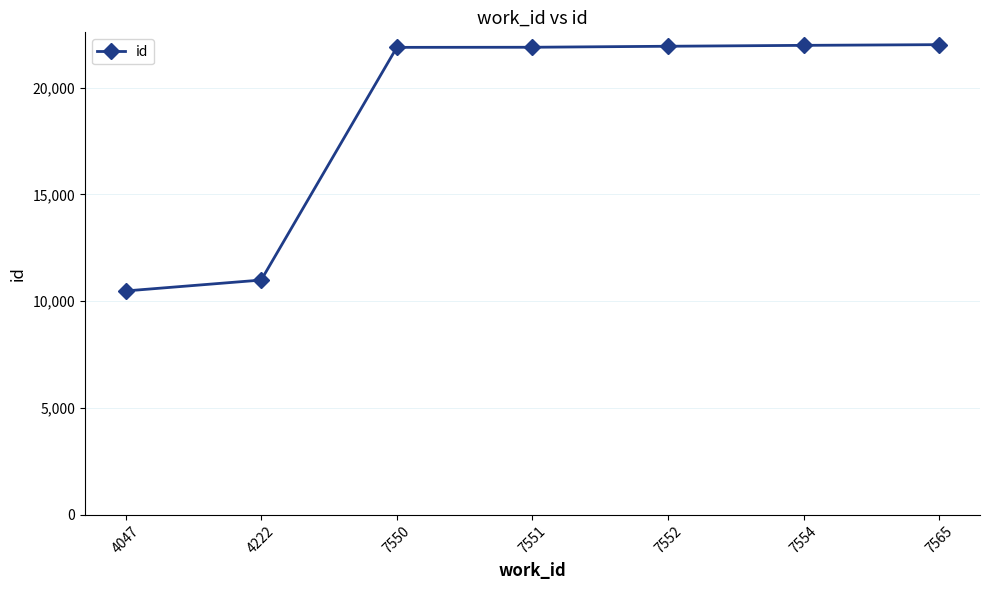

Which label corresponds to the smallest value in the chart?

4047